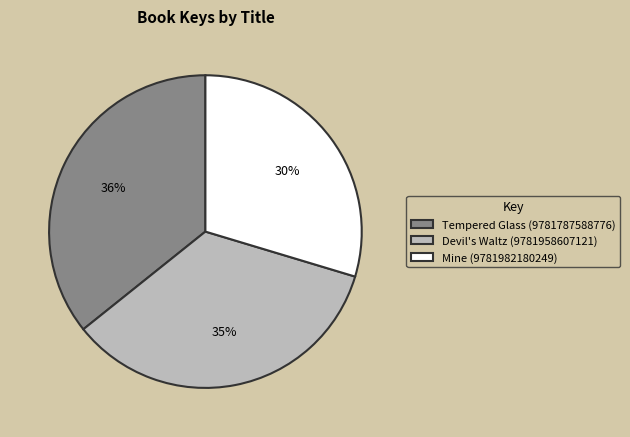

What is the largest slice in the pie chart?

Tempered Glass (9781787588776)